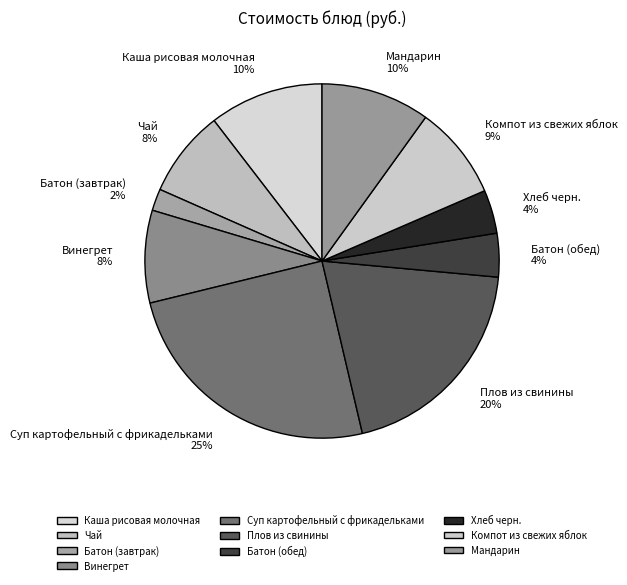

Between Мандарин and Хлеб черн., which is larger?

Мандарин